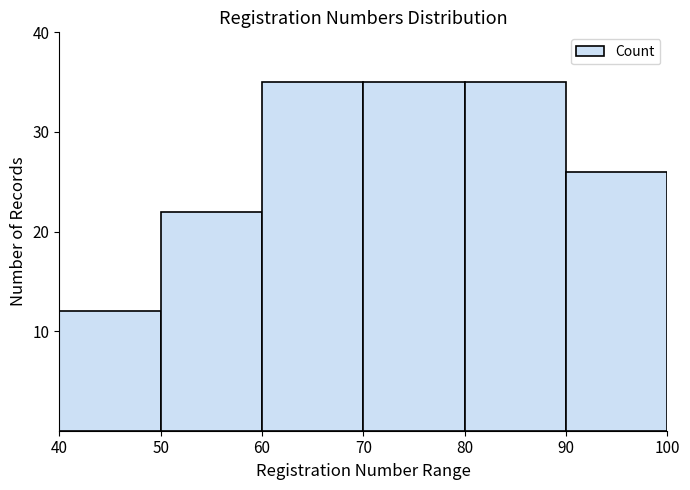

Reading left to right, transcribe this chart: for each bar, give the range it covers on the x-axis and its height. The values are not printed on the chart, so give them approximately, as read against the axis.

40 to 50: 12
50 to 60: 22
60 to 70: 35
70 to 80: 35
80 to 90: 35
90 to 100: 26